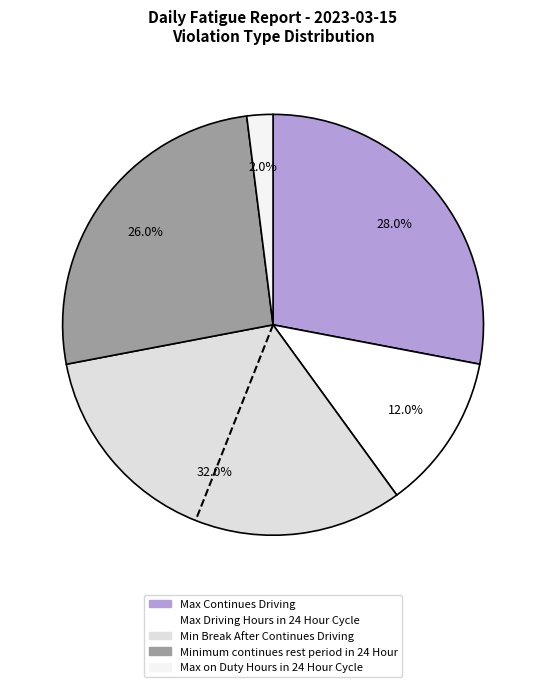

How many segments does this pie chart have?

5